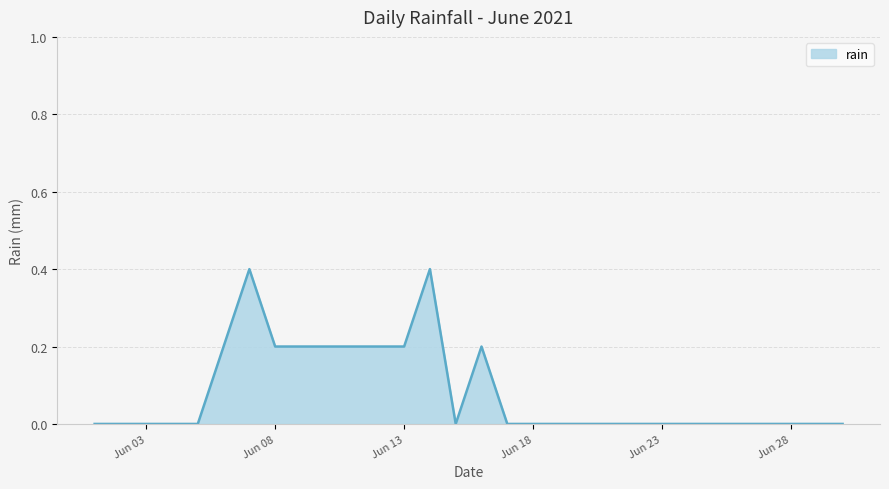

What is the sum of all values?

2.4